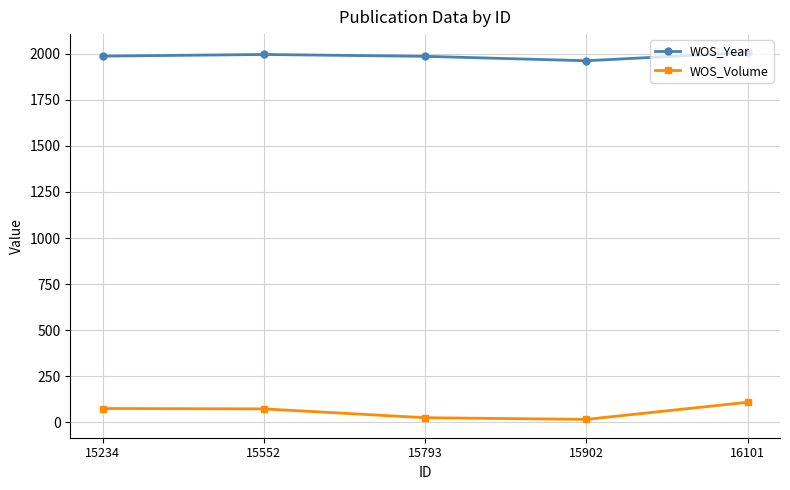

Is the value of WOS_Year at 15902 greater than the value of WOS_Volume at 15902?

Yes